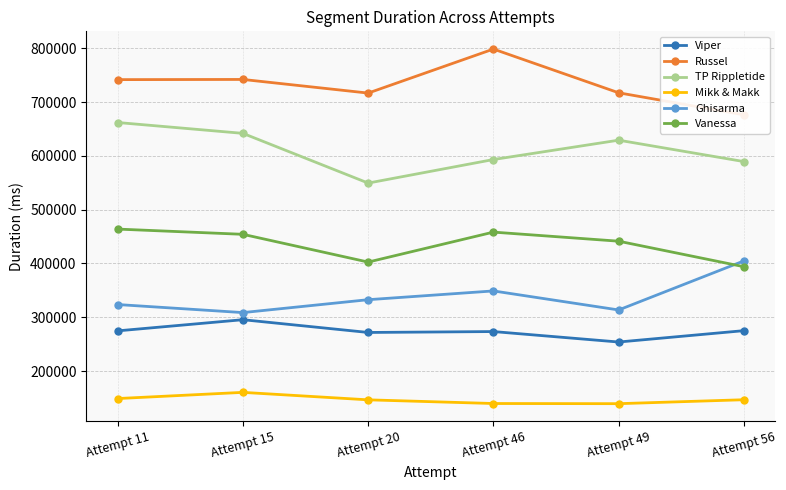

What is the difference between the maximum and second lowest values in the Mikk & Makk series?

20710